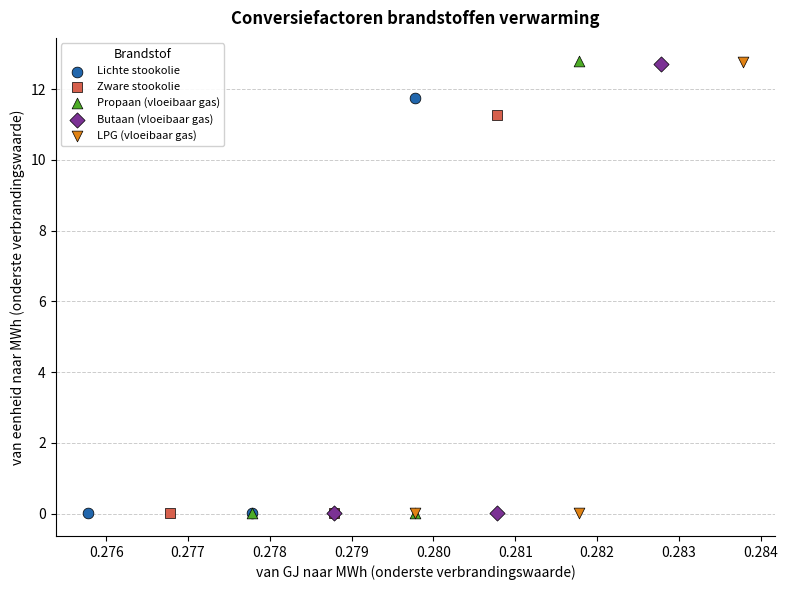

Which series has the largest Y range (max minus min)?

Propaan (vloeibaar gas)